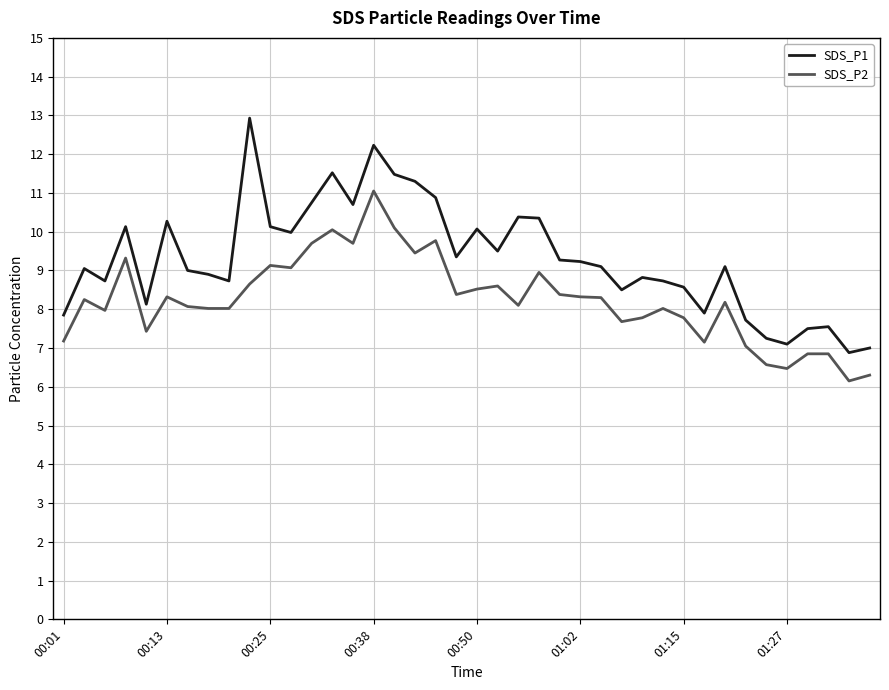

Which series has the largest total across all categories?

SDS_P1